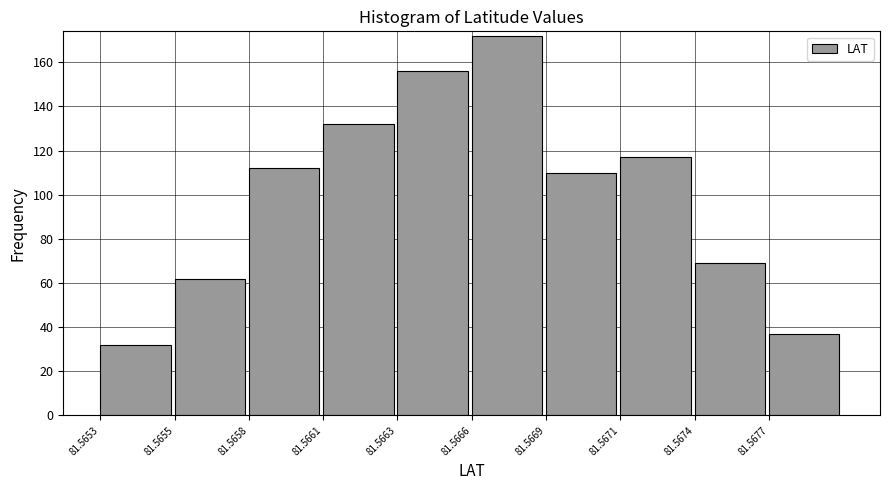

Reading left to right, what are all the values shown in this chart?

81.5653=32	81.5655=62	81.5658=112	81.5661=132	81.5663=156	81.5666=172	81.5669=110	81.5671=117	81.5674=69	81.5677=37